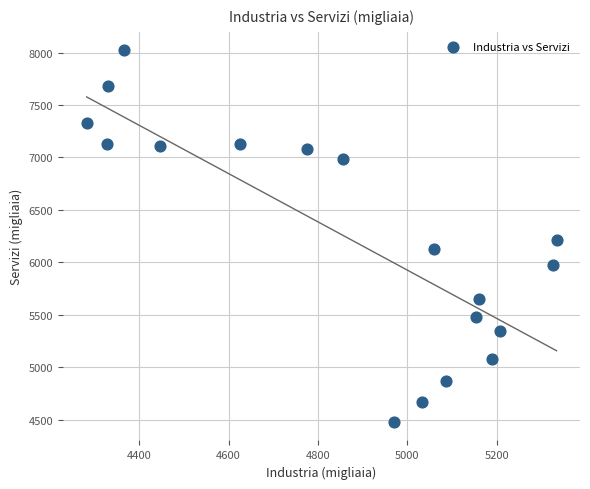

What is the range of X values (max minus min)?

1051.3